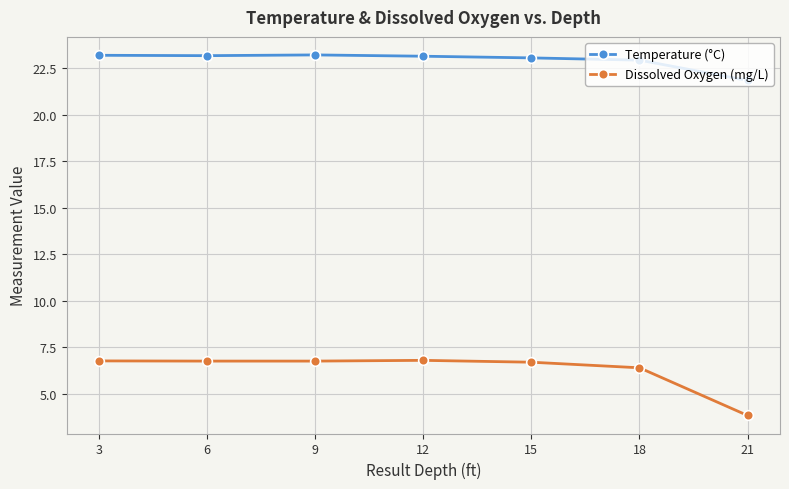

What is the value of the Dissolved Oxygen (mg/L) point at the 6th from the left?

6.4